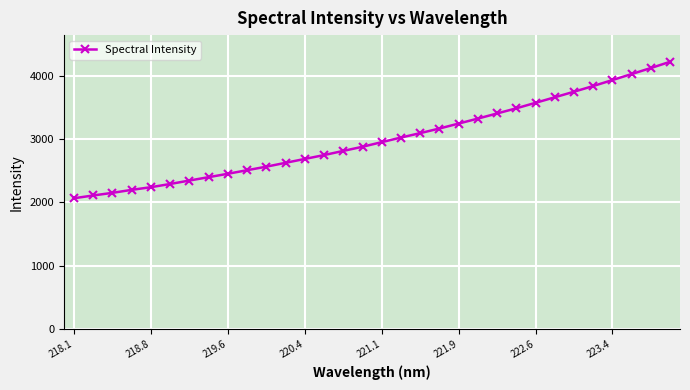

What is the maximum value shown in the chart?

4215.8